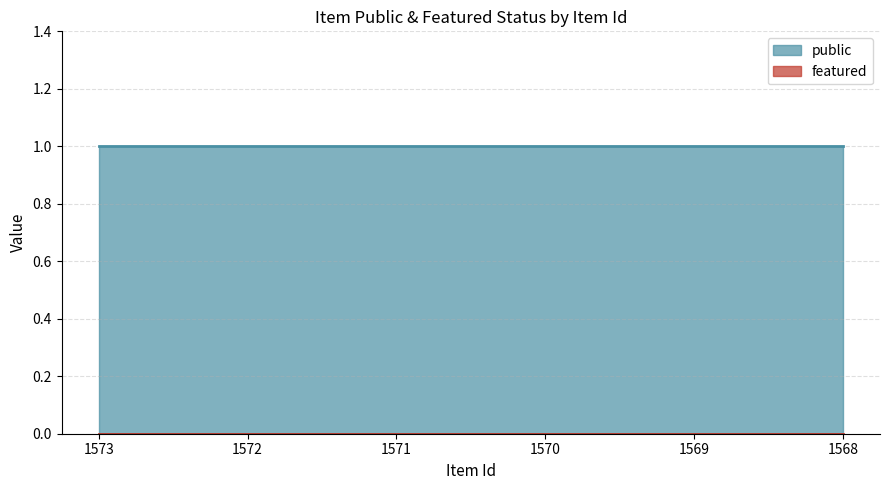

At which label does public reach its minimum?

1573